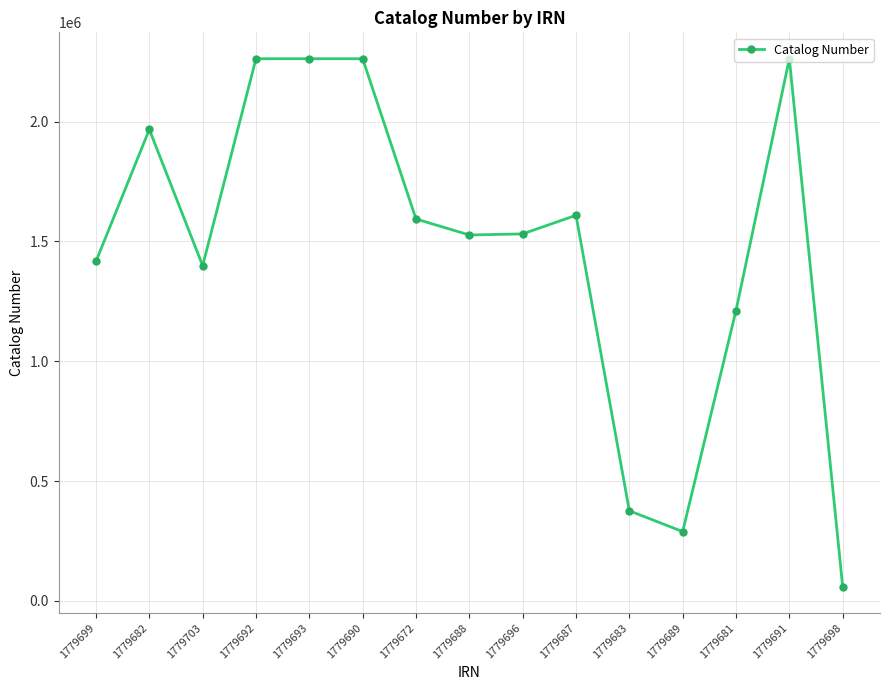

What is the change in value from 1779703 to 1779688?

+128054